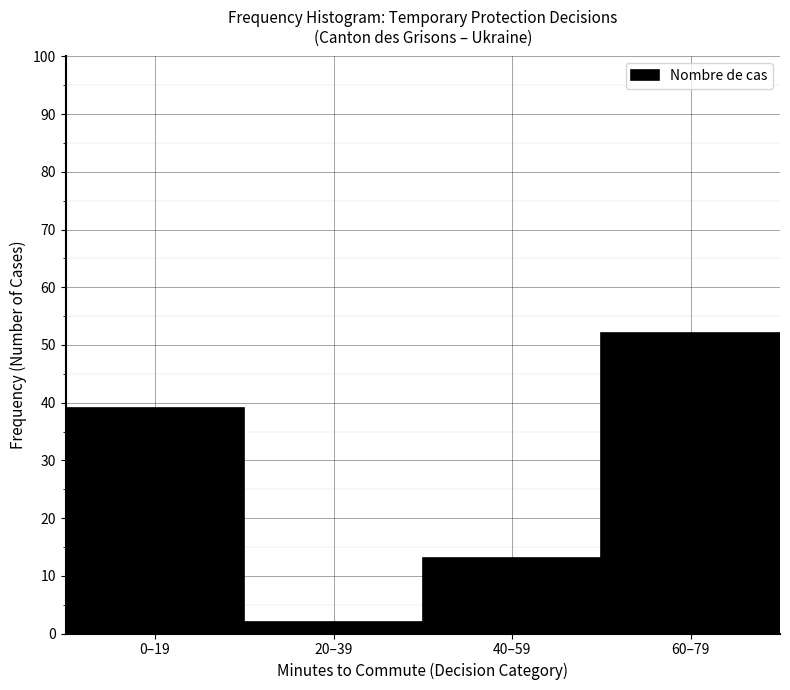

Reading left to right, list all the values displayed in this chart.

0–19=39	20–39=2	40–59=13	60–79=52